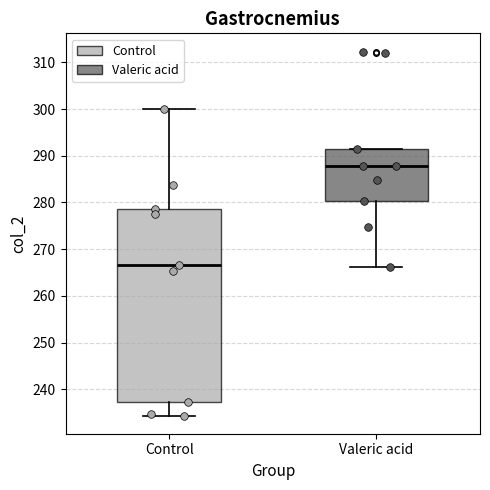

Reading left to right, transcribe this box plot: for each box, give where its median line is, the range the box spans, and where its two whiskers end, as read against the y-axis. The values are not printed on the chart, so give them approximately, as read against the axis.

Control: median 267, box 237 to 279, whiskers 234 to 300
Valeric acid: median 288, box 280 to 292, whiskers 266 to 292